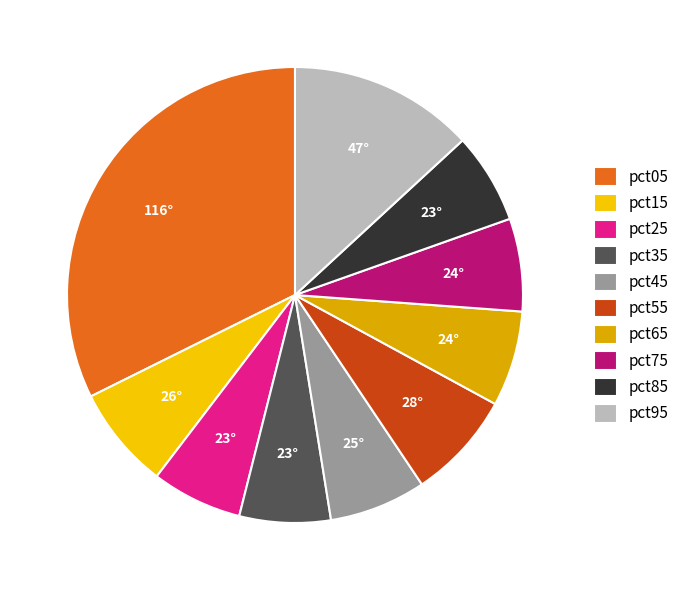

To the nearest percent, what portion does pct75 represent?

7%